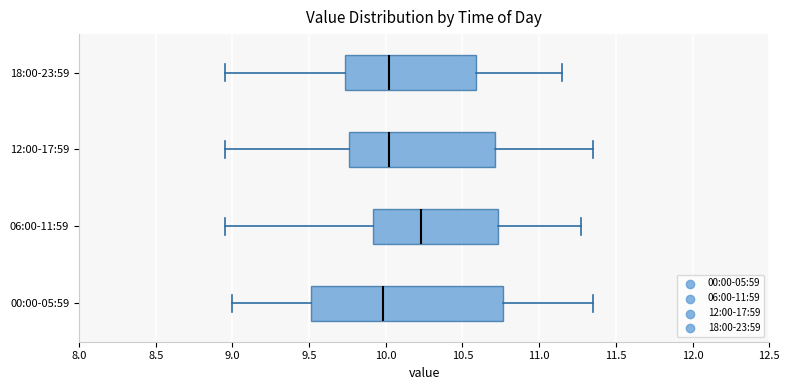

Which box's median line is the furthest to the right?

06:00-11:59